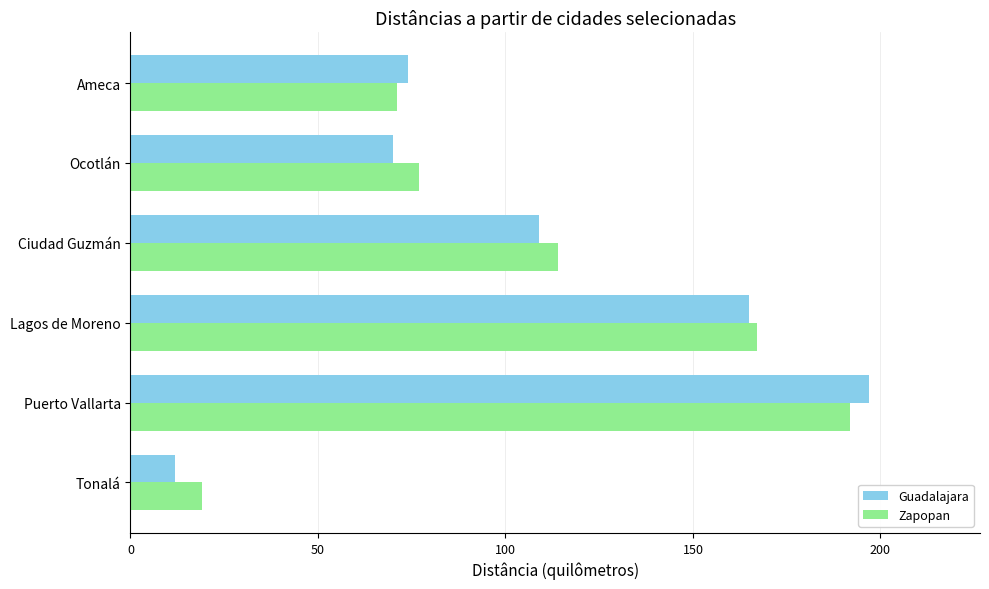

Where is Guadalajara nearest to the value 104?

Ciudad Guzmán